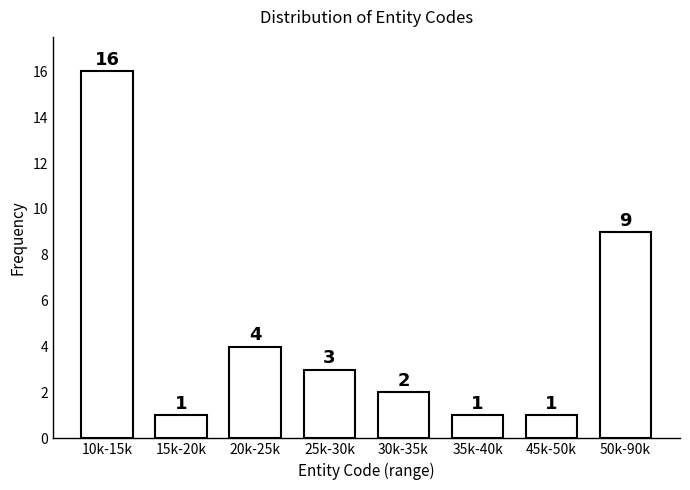

Reading left to right, what are all the values shown in this chart?

10k-15k=16	15k-20k=1	20k-25k=4	25k-30k=3	30k-35k=2	35k-40k=1	45k-50k=1	50k-90k=9